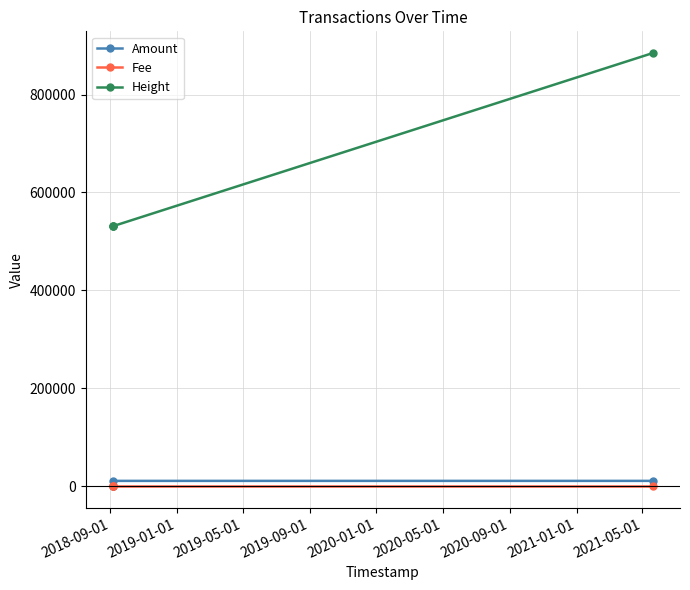

Which series has the widest spread of values?

Height